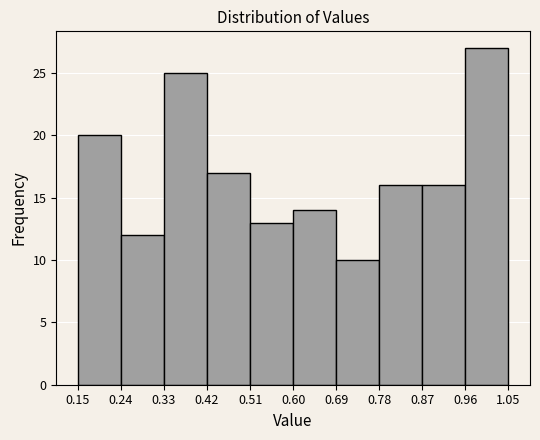

Reading left to right, list every bar in this chart as the range it spans on the x-axis followed by its height. The values are not printed on the chart, so give them approximately, as read against the axis.

0.15 to 0.24: 20
0.24 to 0.33: 12
0.33 to 0.42: 25
0.42 to 0.51: 17
0.51 to 0.60: 13
0.60 to 0.69: 14
0.69 to 0.78: 10
0.78 to 0.87: 16
0.87 to 0.96: 16
0.96 to 1.05: 27